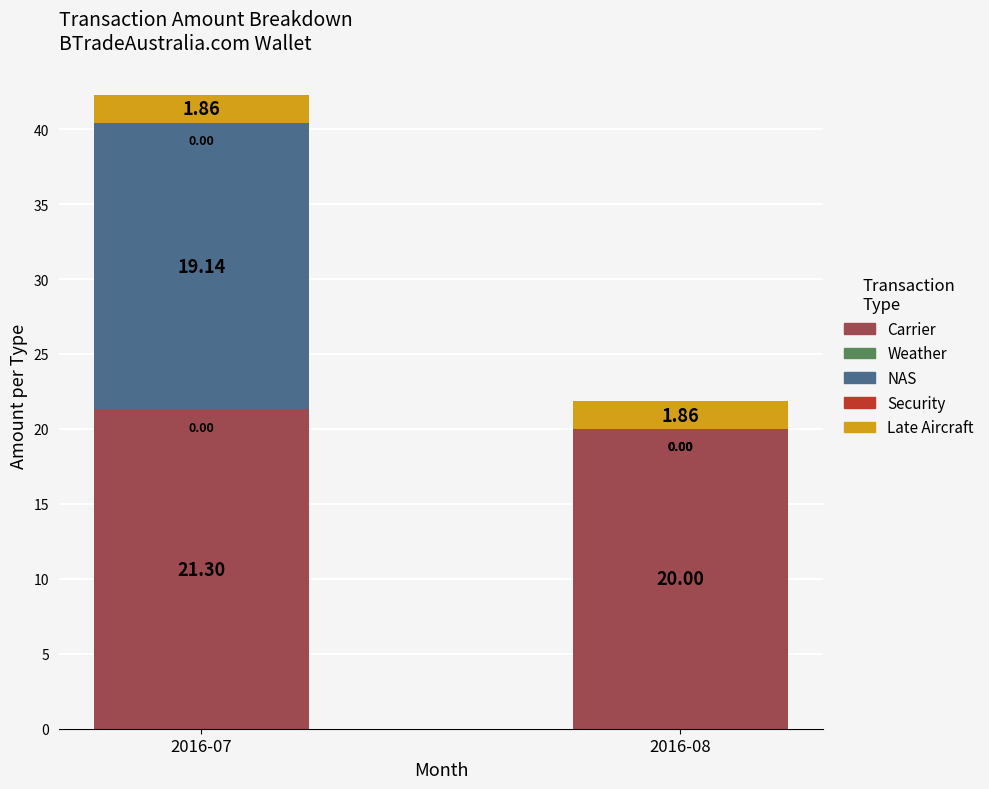

At which category is the sum across all series the highest?

2016-07